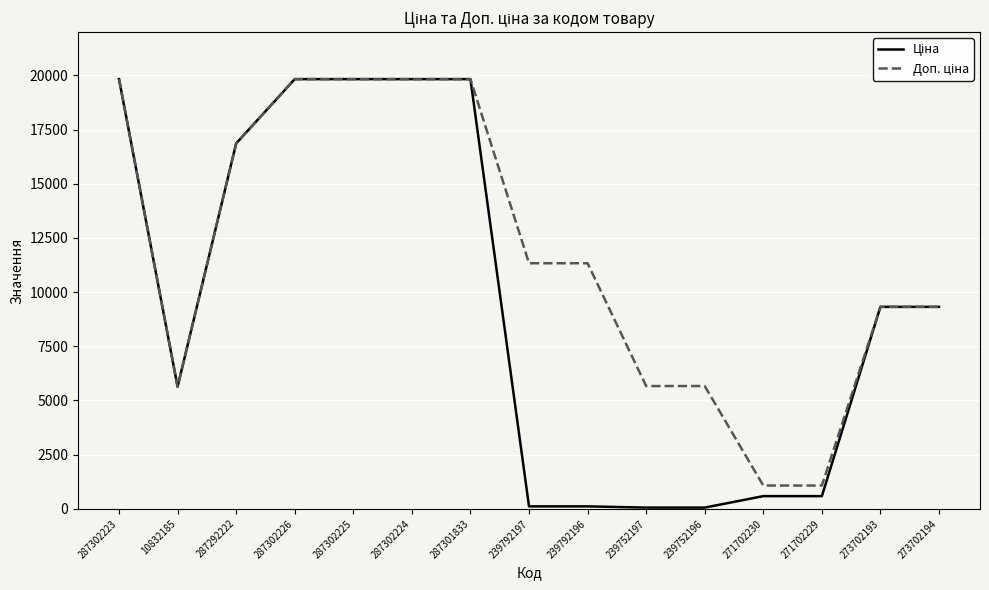

What is the total value across all series at 273702193?

18642.8